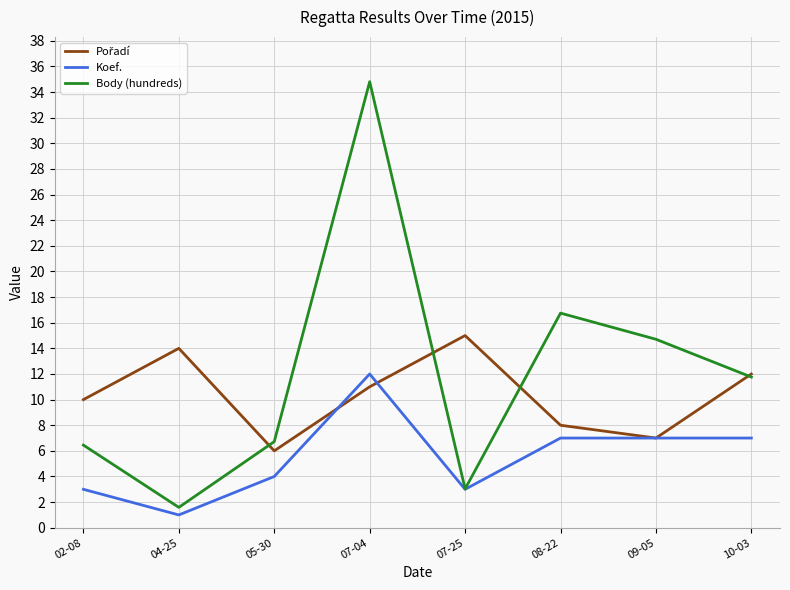

What is the difference between the highest and lowest values at 04-25?

13.0